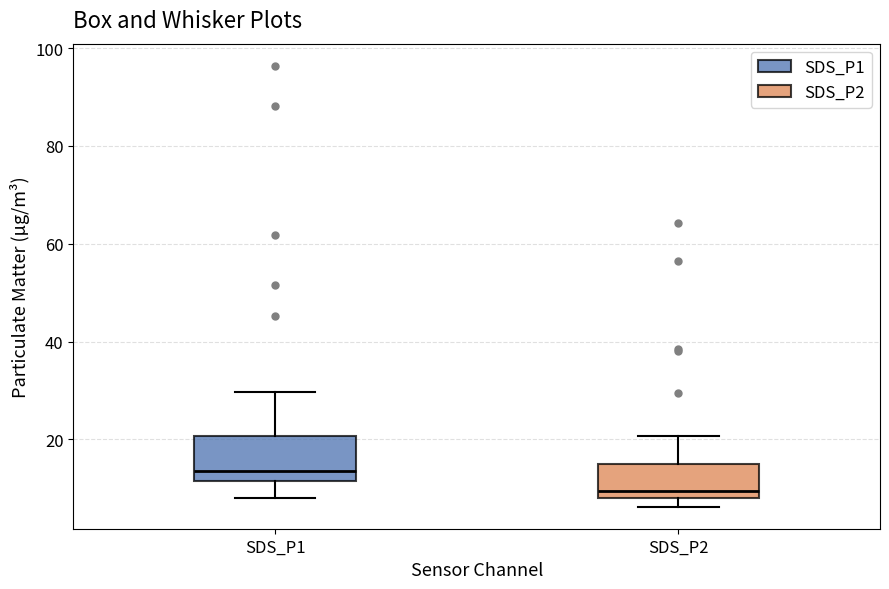

Which box has the lowest median line?

SDS_P2